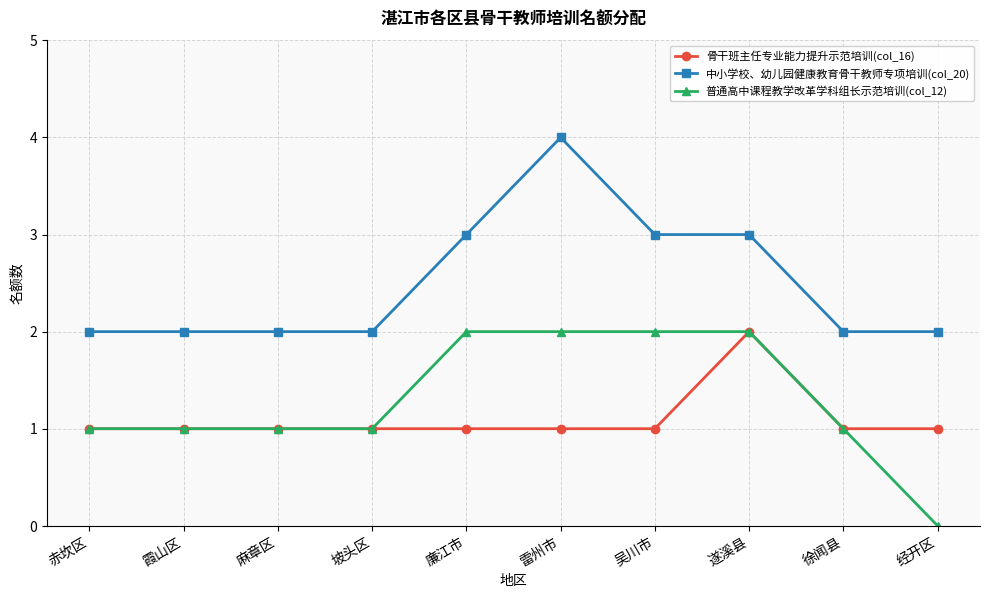

Between 廉江市 and 经开区, which series saw the biggest shift?

普通高中课程教学改革学科组长示范培训(col_12)